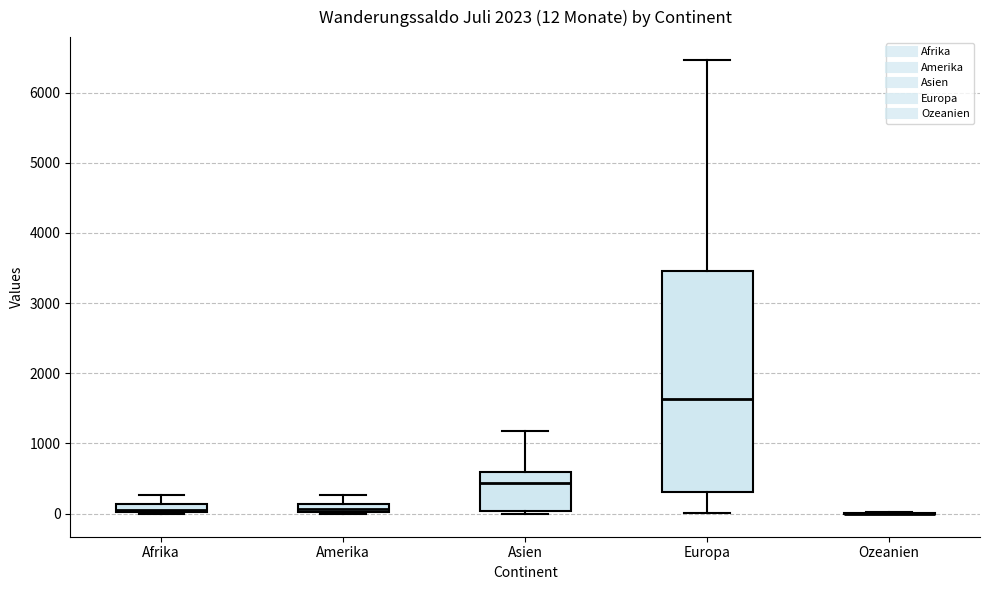

Which box is the tallest, from its lower edge to its upper edge?

Europa